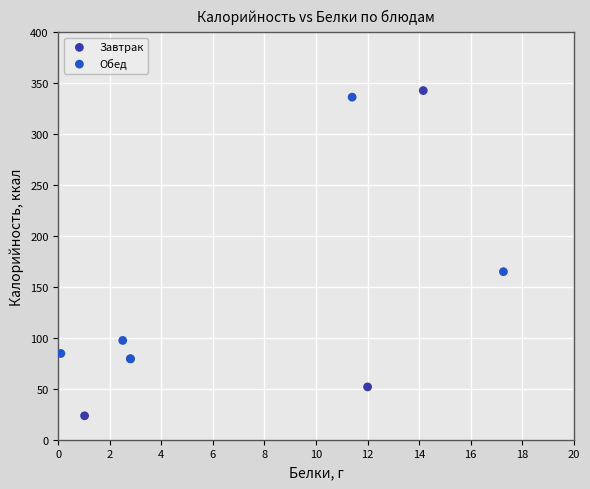

Which series has the widest spread of Y values?

Завтрак